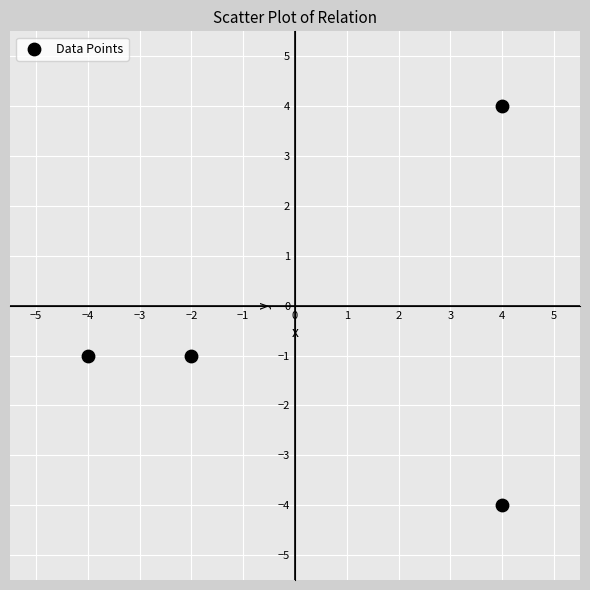

What is the range of Y values (max minus min)?

8